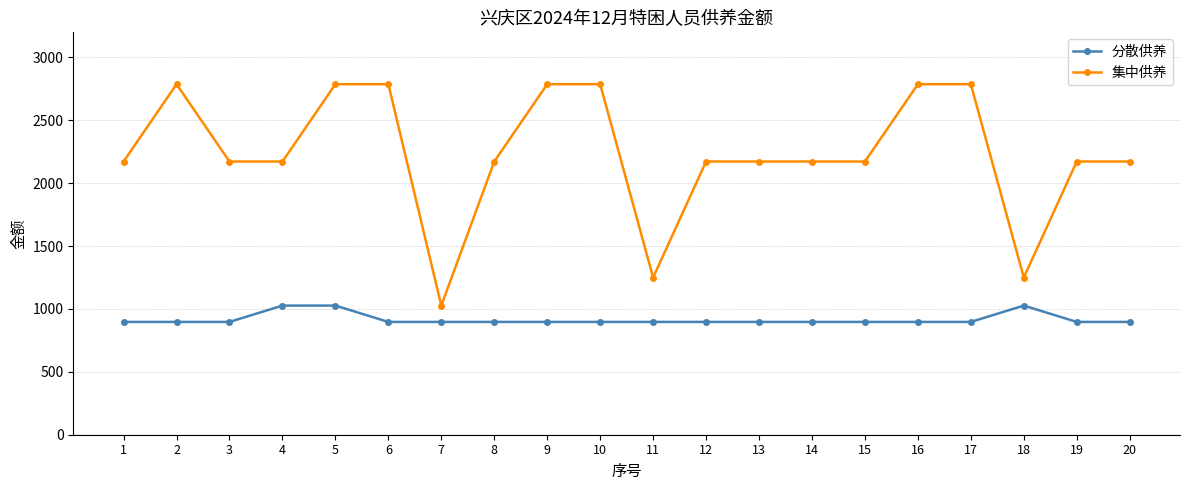

Reading left to right, transcribe all the data shown in this chart.

分散供养: 897.0	897.0	897.0	1027.0	1027.0	897.0	897.0	897.0	897.0	897.0	897.0	897.0	897.0	897.0	897.0	897.0	897.0	1027.0	897.0	897.0
集中供养: 2172.5	2787.5	2172.5	2172.5	2787.5	2787.5	1027.0	2172.5	2787.5	2787.5	1250.0	2172.5	2172.5	2172.5	2172.5	2787.5	2787.5	1250.0	2172.5	2172.5